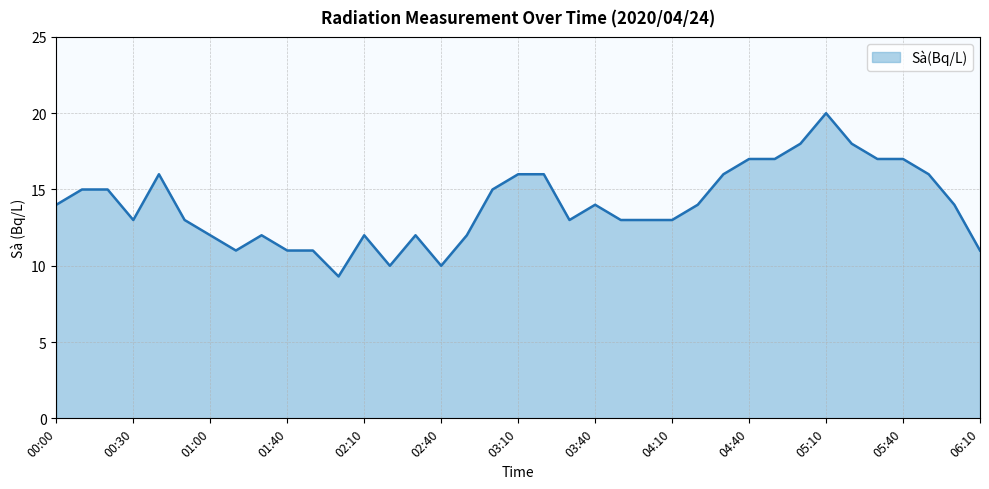

What is the maximum value shown in the chart?

20.0